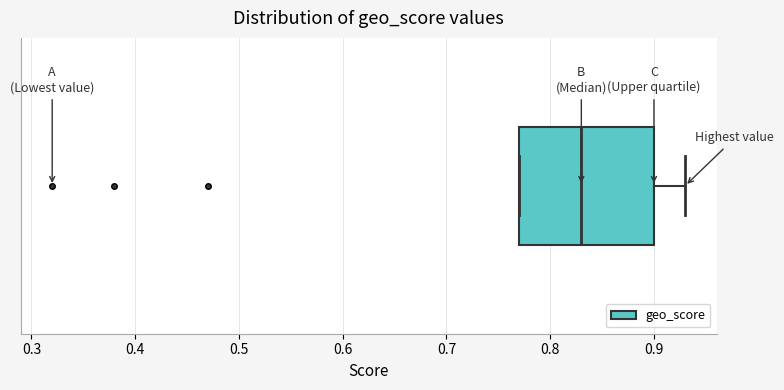

Where does the right whisker of the box end on the x-axis? The values are not printed on the chart, so give them approximately, as read against the axis.

0.93